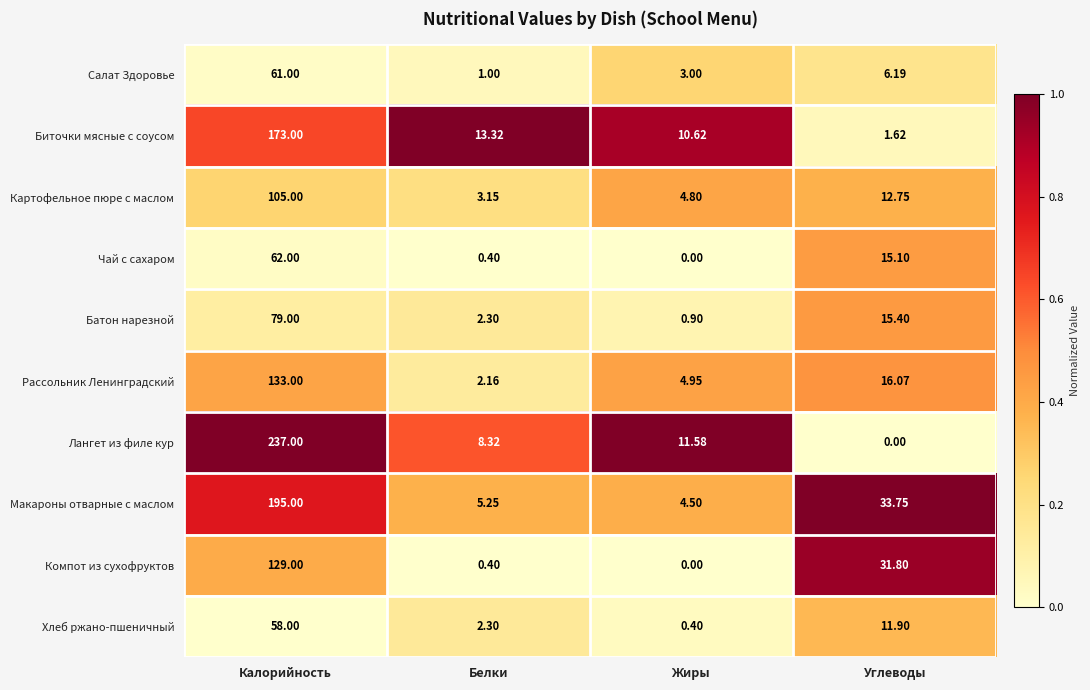

Rank the series at Углеводы from highest to lowest value.

Макароны отварные с маслом, Компот из сухофруктов, Рассольник Ленинградский, Батон нарезной, Чай с сахаром, Картофельное пюре с маслом, Хлеб ржано-пшеничный, Салат Здоровье, Биточки мясные с соусом, Лангет из филе кур